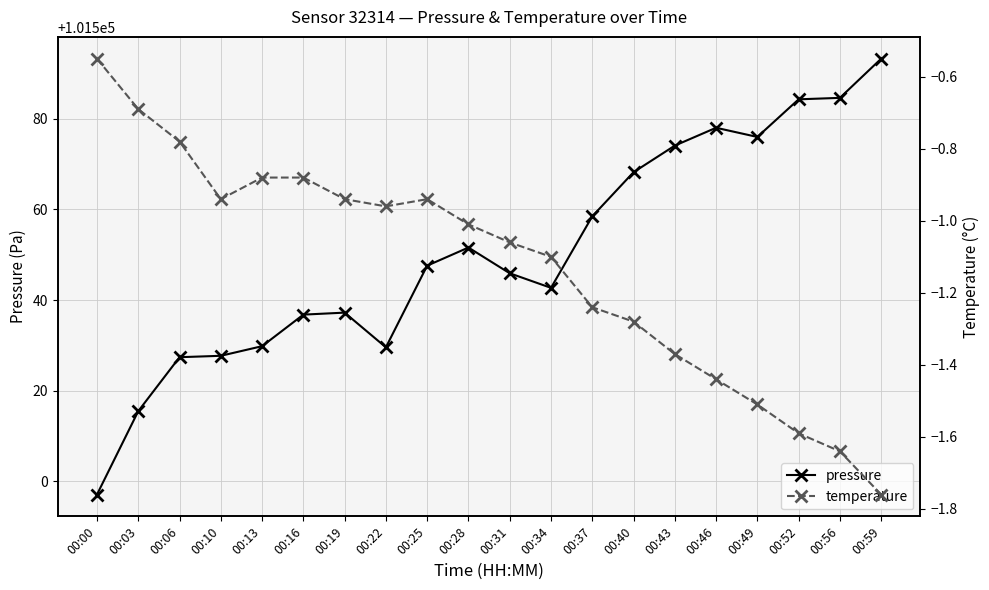

How many lines are shown in the chart?

2